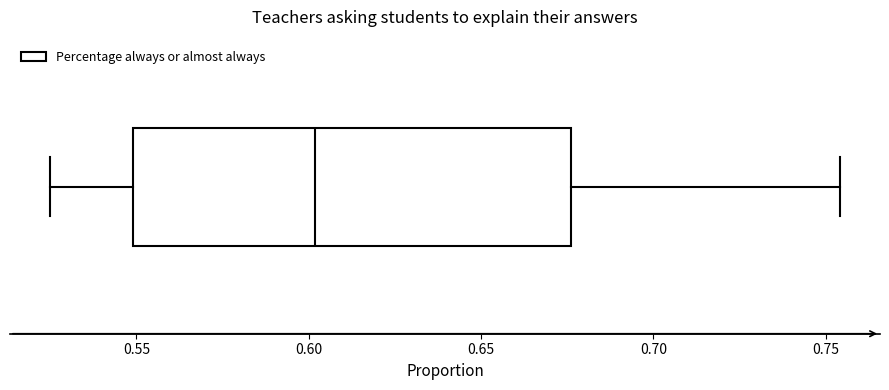

Transcribe this box plot: give where the median line is, the range the box spans, and where the two whiskers end, as read against the x-axis. The values are not printed on the chart, so give them approximately, as read against the axis.

median 0.600, box 0.550 to 0.675, whiskers 0.525 to 0.755